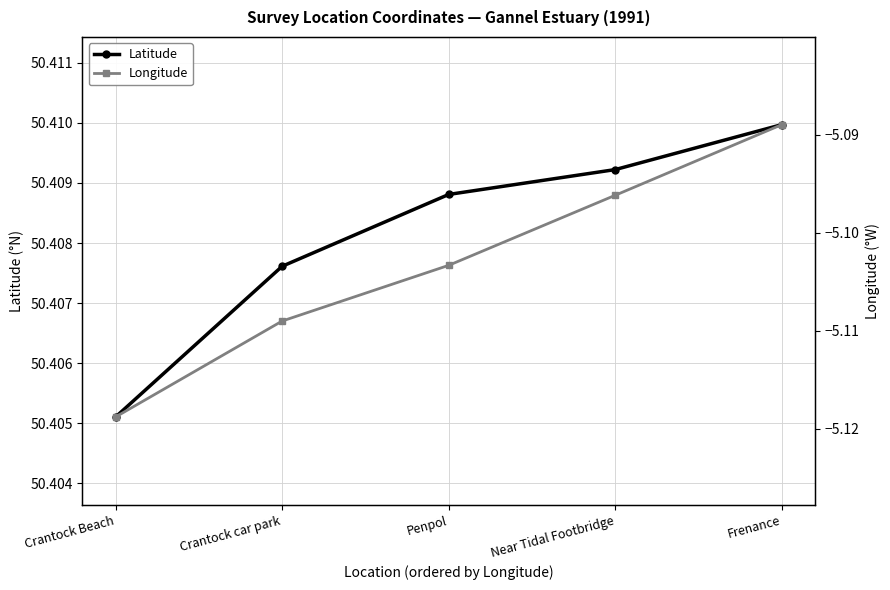

Rank the series by their maximum value, from lowest to highest.

Longitude, Latitude